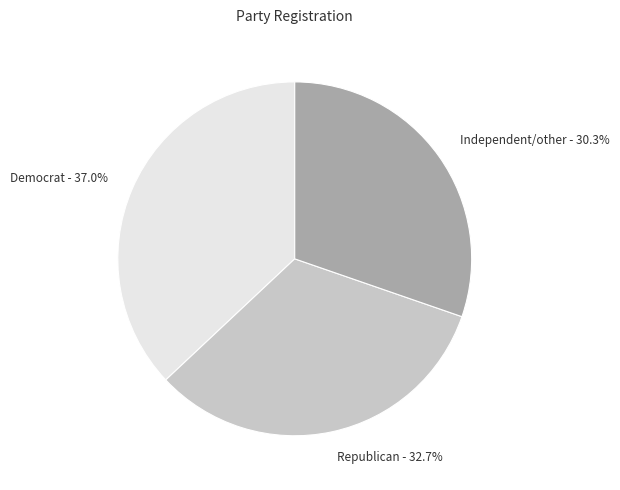

Is there a majority slice in this chart?

No